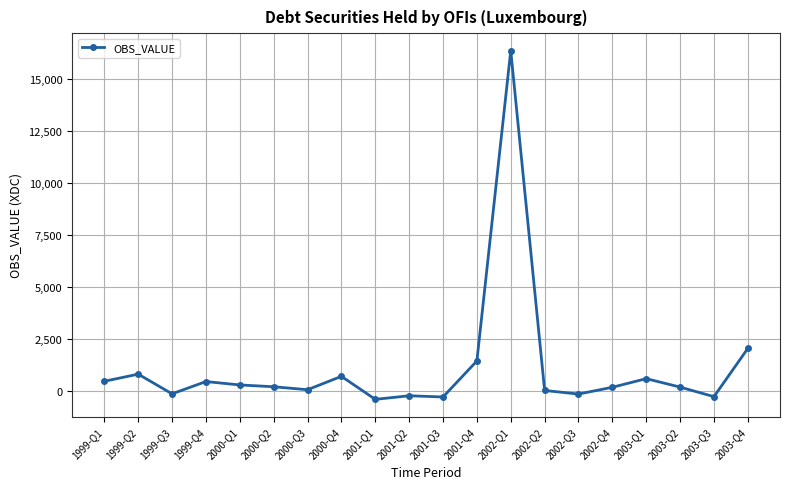

At which label is the value closest to 7978?

2003-Q4